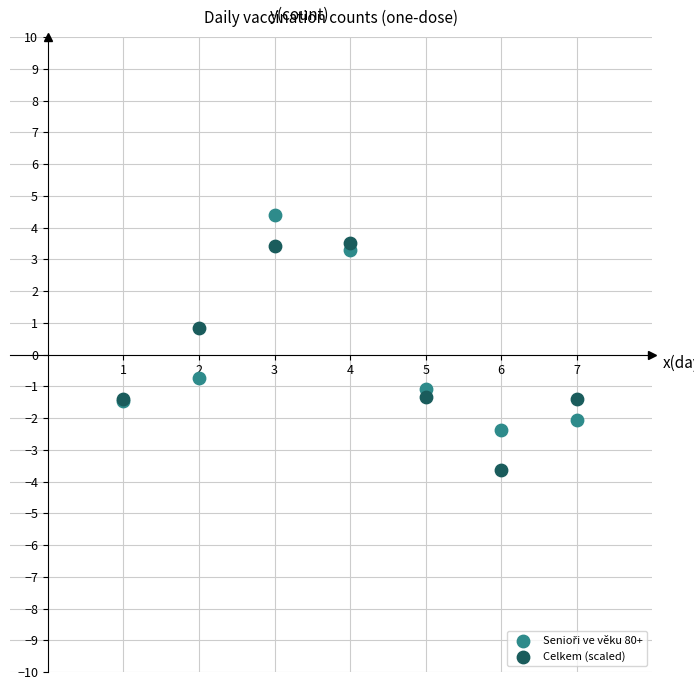

What is the X range (max minus min) for the scatter plot?

6.0